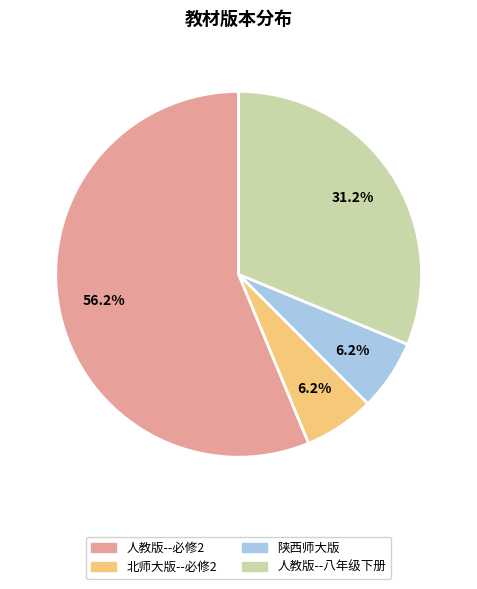

To the nearest percent, what is the difference between the largest and smallest slice percentages?

50%